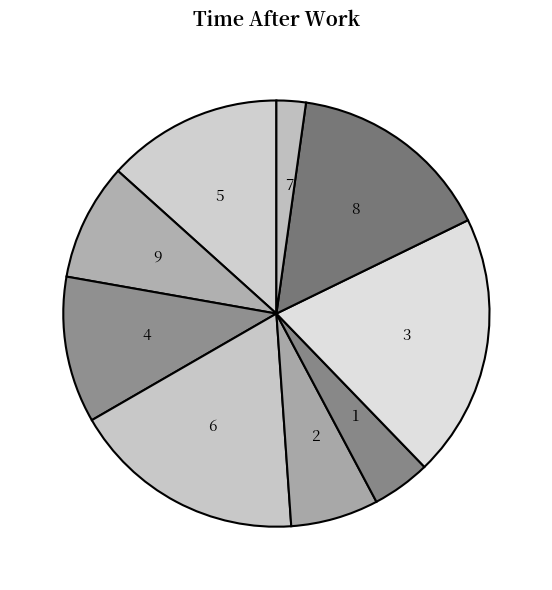

Which has a higher value, 3 or 6?

3